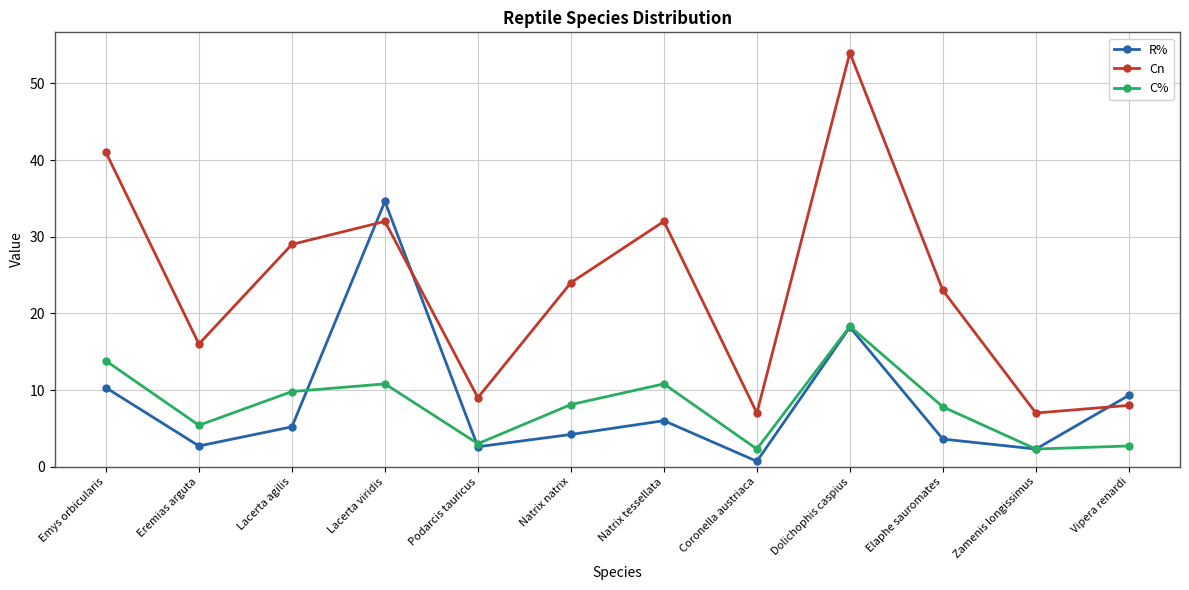

List the series in order of their peak value, lowest first.

C%, R%, Cn